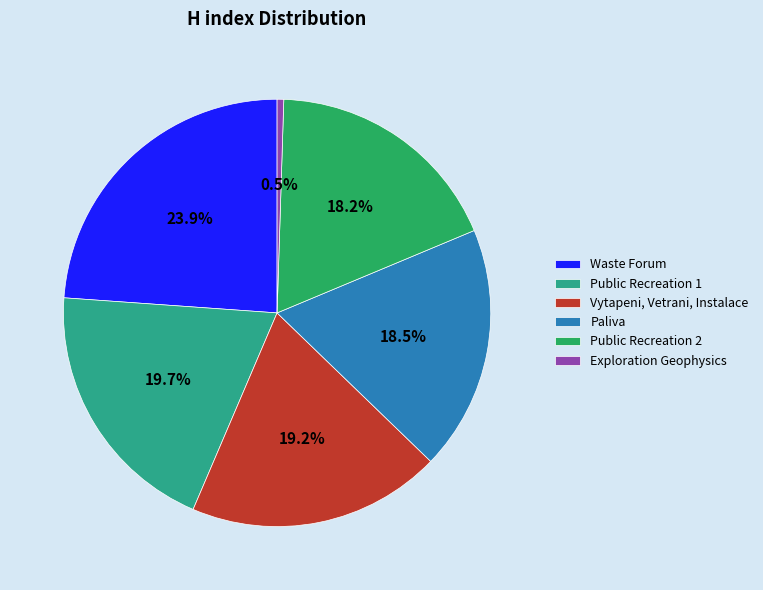

To the nearest percent, what is the average slice percentage?

17%